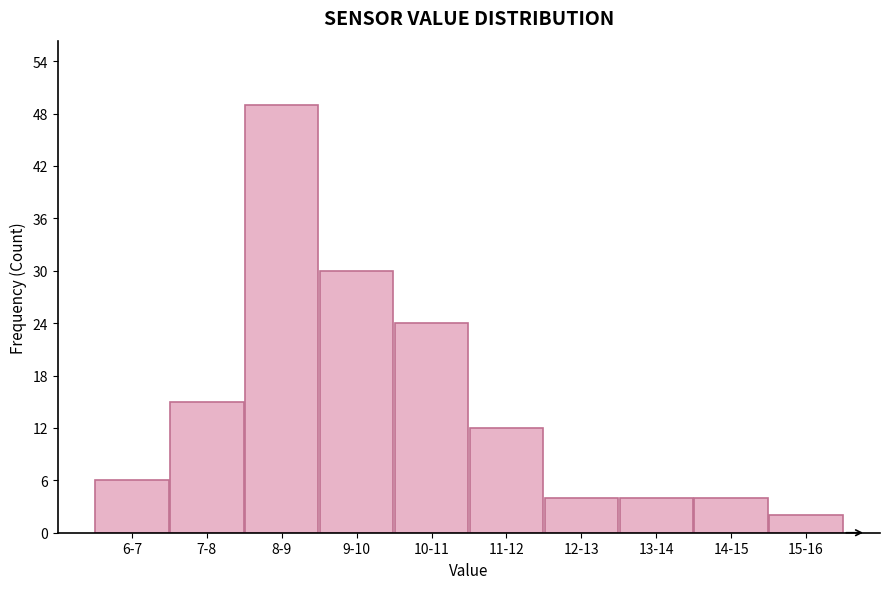

Reading right to left, transcribe all the data shown in this chart.

15-16=2	14-15=4	13-14=4	12-13=4	11-12=12	10-11=24	9-10=30	8-9=49	7-8=15	6-7=6